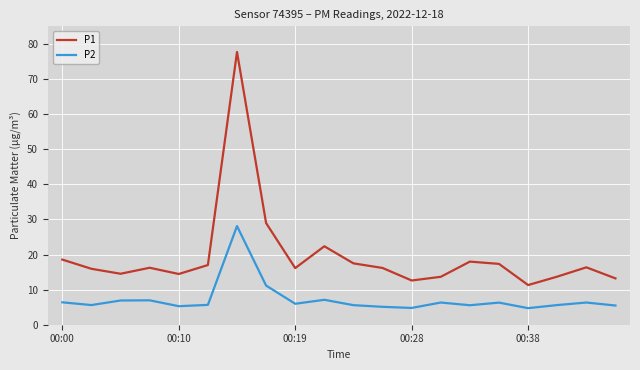

List the series in order of their peak value, lowest first.

P2, P1